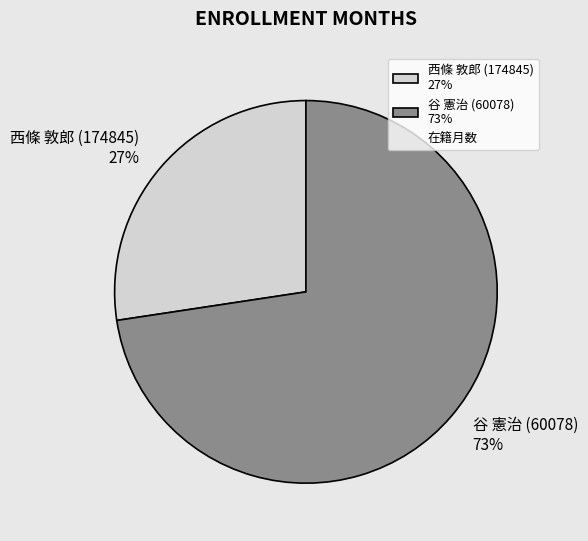

To the nearest percent, what is the combined percentage of 西條 敦郎 (174845) 27% and 谷 憲治 (60078) 73%?

100%